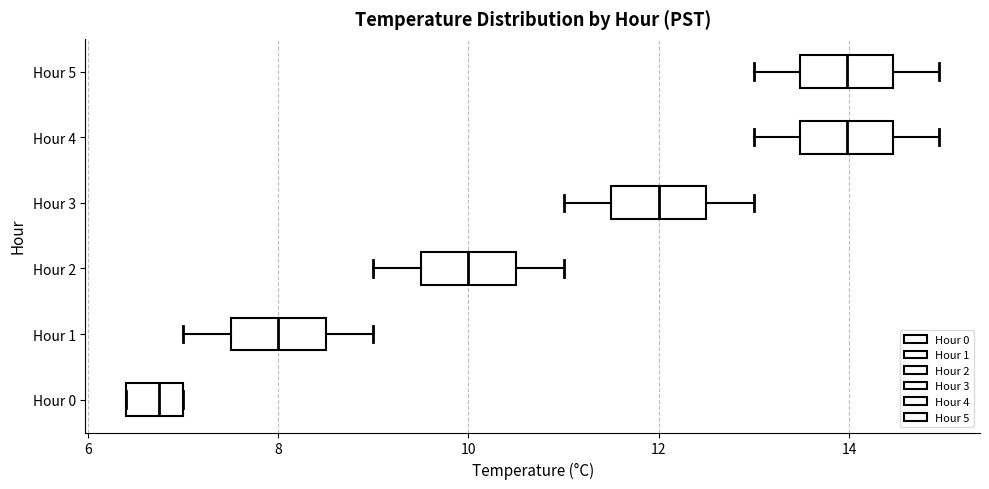

Reading bottom to top, transcribe this box plot: for each box, give where its median line is, the range the box spans, and where its two whiskers end, as read against the x-axis. The values are not printed on the chart, so give them approximately, as read against the axis.

Hour 0: median 6.8, box 6.4 to 7.0, whiskers 6.4 to 7.0
Hour 1: median 8.0, box 7.6 to 8.6, whiskers 7.0 to 9.0
Hour 2: median 10.0, box 9.6 to 10.6, whiskers 9.0 to 11.0
Hour 3: median 12.0, box 11.6 to 12.6, whiskers 11.0 to 13.0
Hour 4: median 14.0, box 13.4 to 14.4, whiskers 13.0 to 15.0
Hour 5: median 14.0, box 13.4 to 14.4, whiskers 13.0 to 15.0